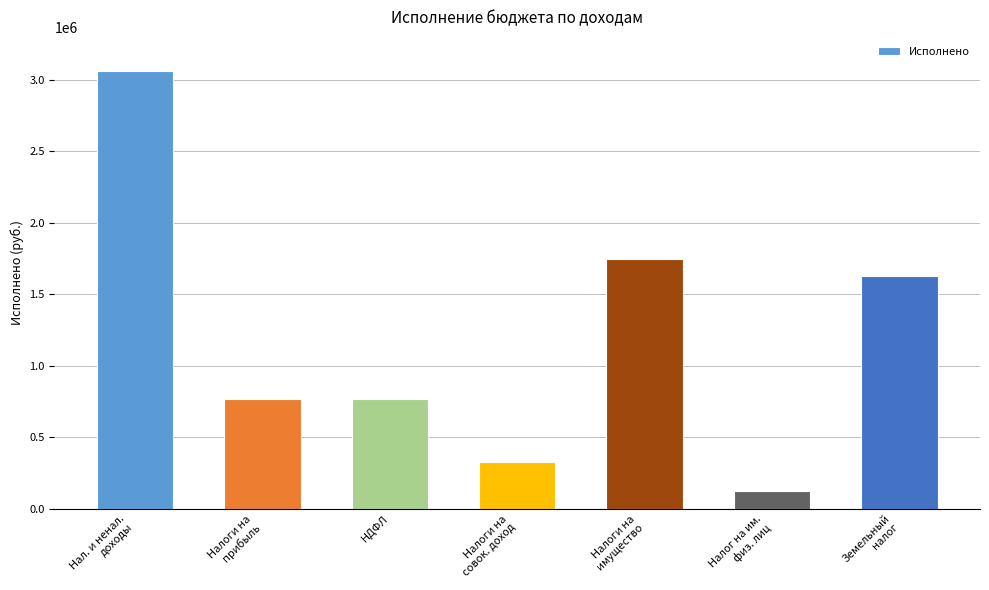

What is the greatest value displayed?

3060895.2